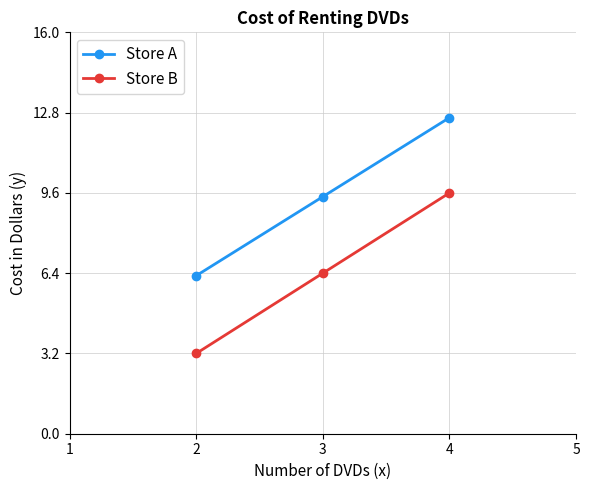

What is the spread (max minus min) of values at 2?

3.1